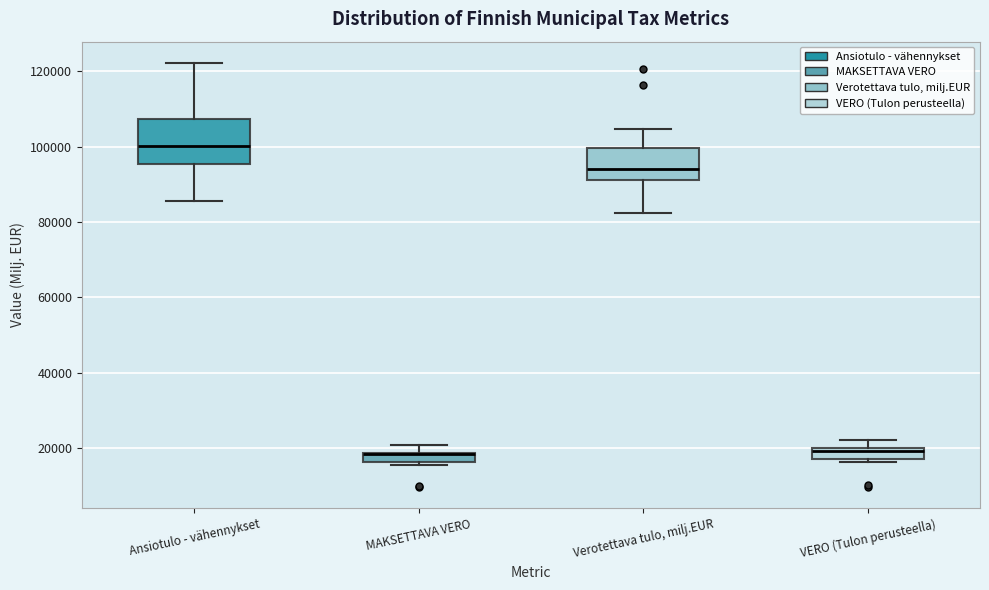

Which box is the tallest, from its lower edge to its upper edge?

Ansiotulo - vähennykset